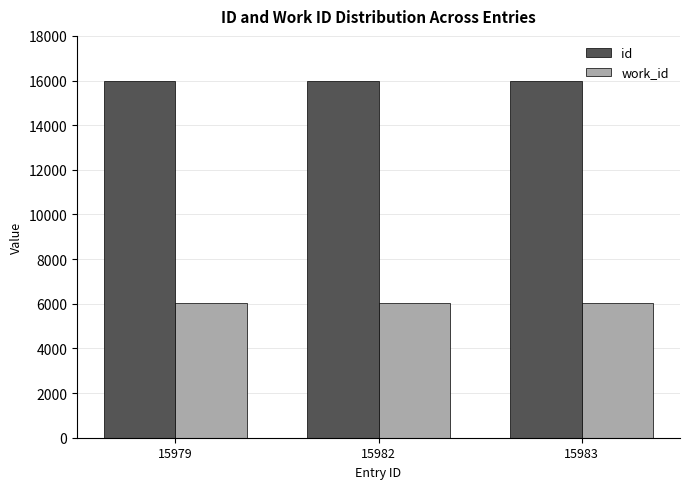

What is the minimum value shown in the chart?

6015